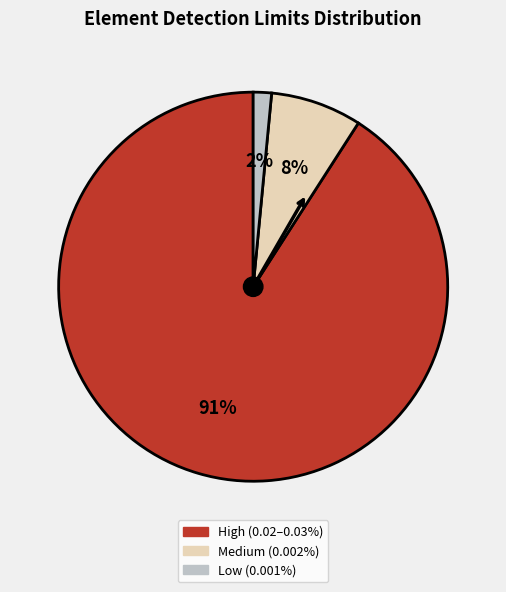

How many segments does this pie chart have?

3